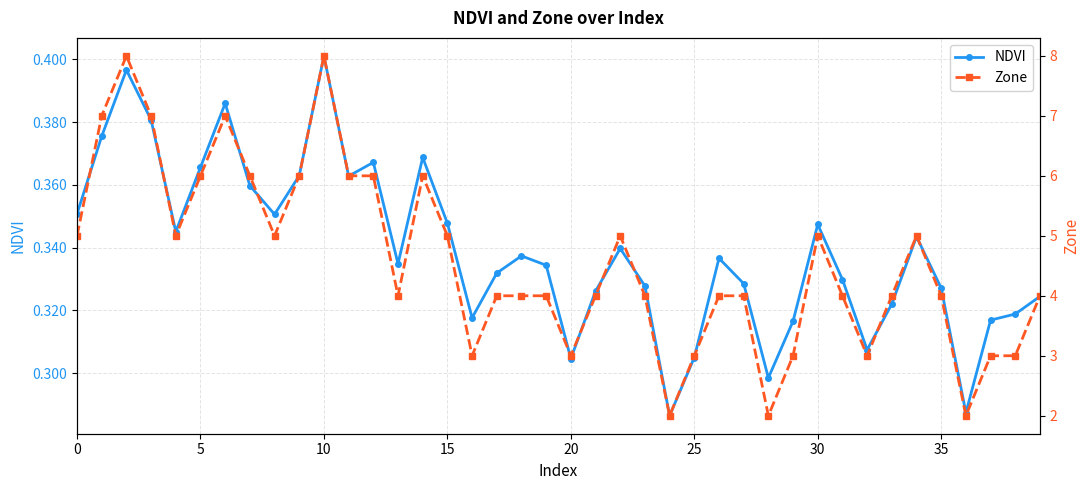

How many lines are shown in the chart?

2